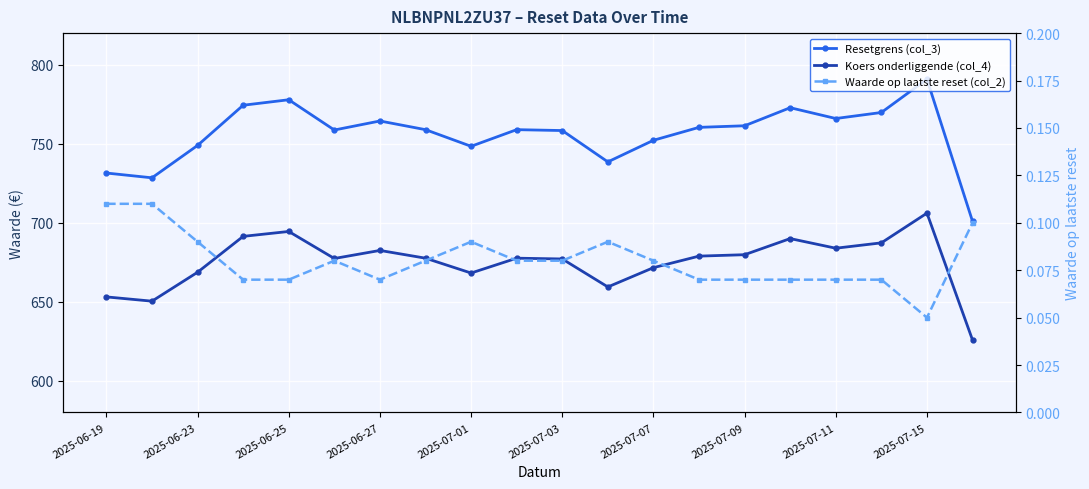

In Resetgrens (col_3), how many points are lower than both neighbors (excluding endpoints)?

5